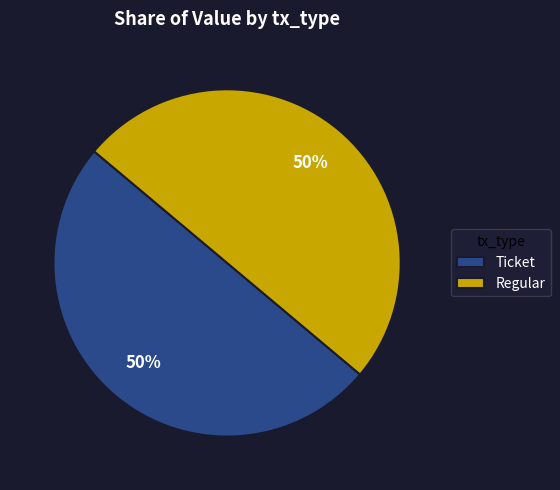

What is the ratio of the value at Regular to the value at Ticket?

1.0